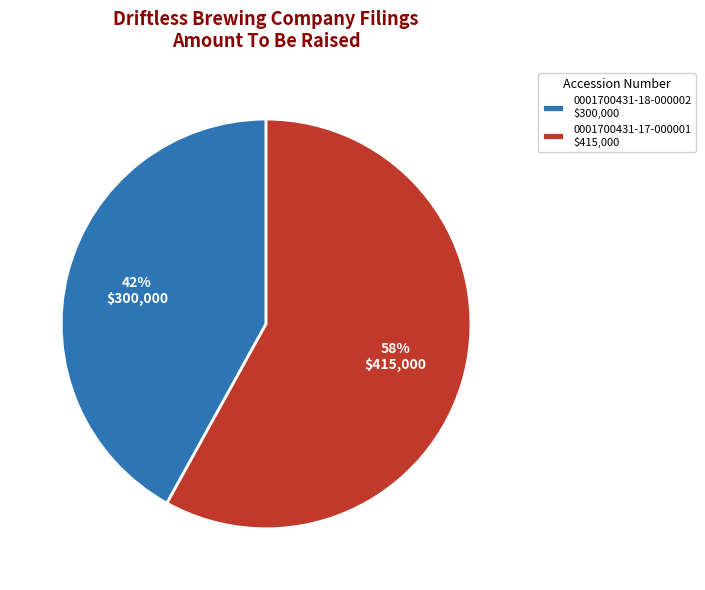

Between 0001700431-18-000002 and 0001700431-17-000001, which is larger?

0001700431-17-000001